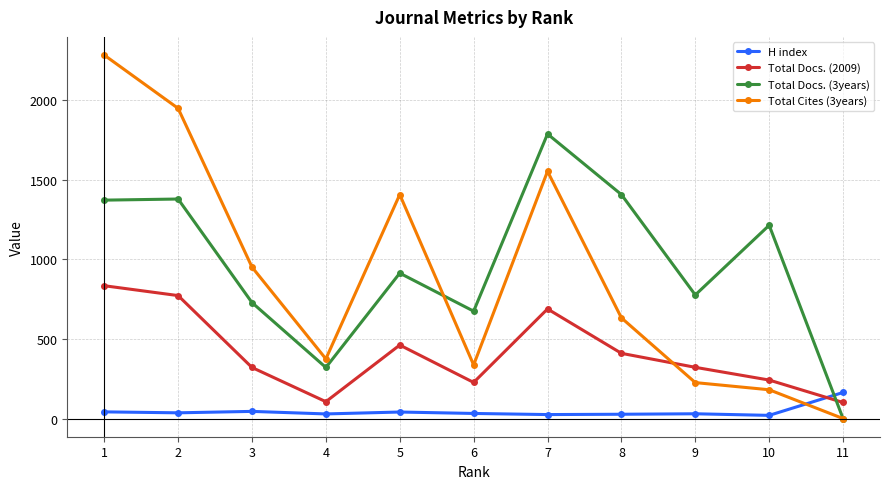

What is the difference between the maximum and second lowest values in the H index series?

139